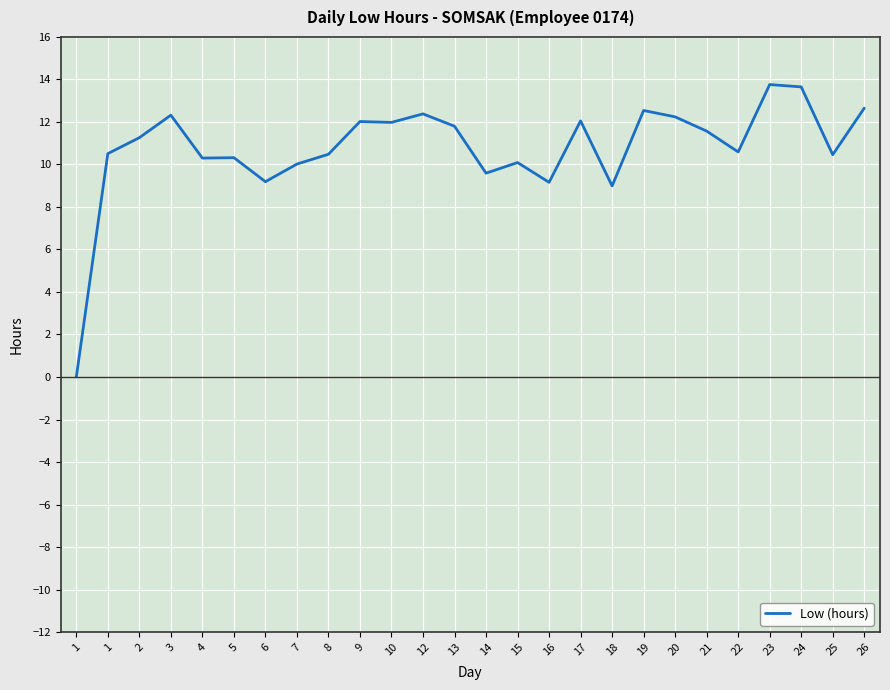

List the labels in order of value, largest first.

23, 24, 26, 19, 12, 3, 20, 17, 9, 10, 13, 21, 2, 22, 1, 8, 25, 5, 4, 15, 7, 14, 6, 16, 18, 1